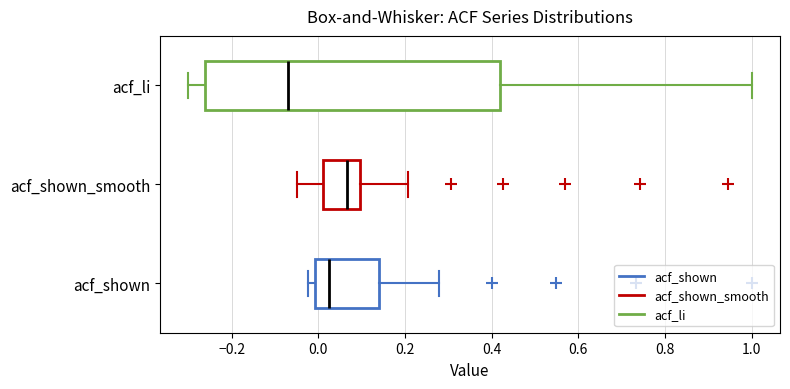

Which box is the widest, from its left edge to its right edge?

acf_li